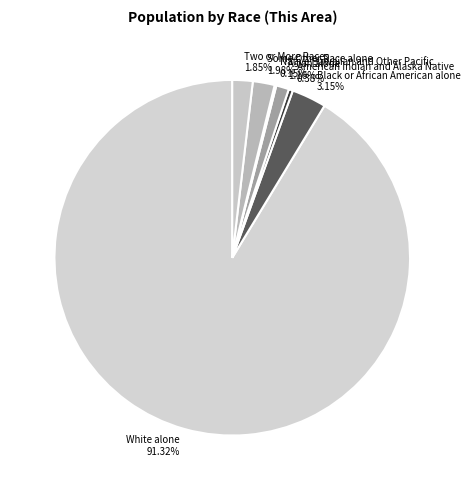

What is the largest slice in the pie chart?

White alone